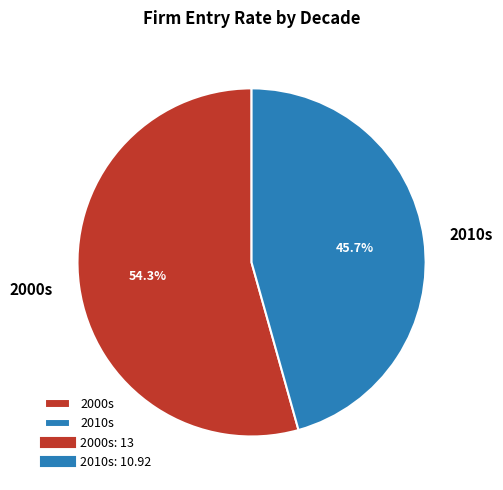

Is the sum of 2000s and 2010s greater than half?

Yes